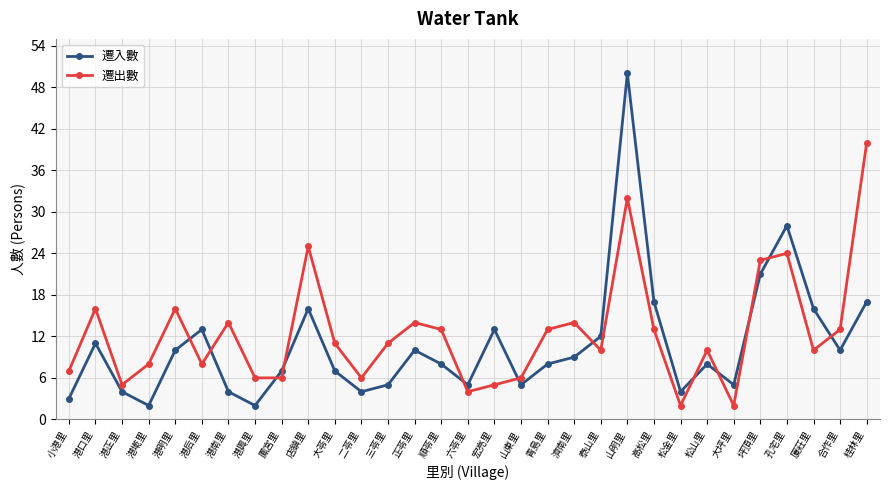

What position from the right is 松山里?

7